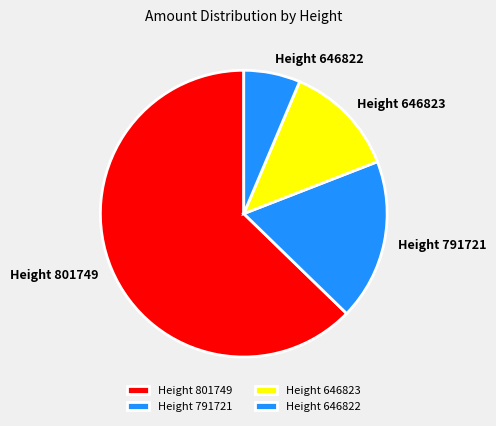

Is there a majority slice in this chart?

Yes